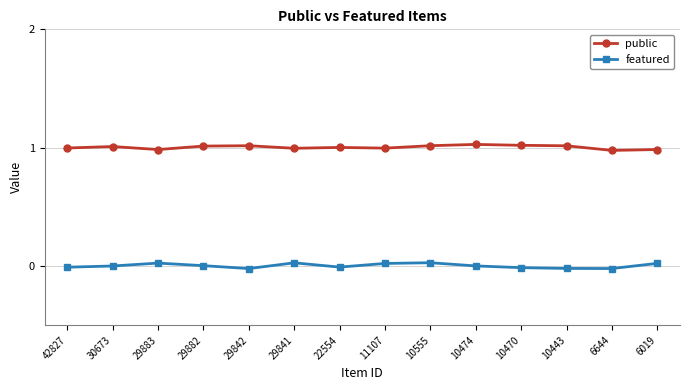

Reading left to right, list all the values displayed in this chart.

public: 42827=1.0	30673=1.0	29883=1.0	29882=1.0	29842=1.0	29841=1.0	22554=1.0	11107=1.0	10555=1.0	10474=1.0	10470=1.0	10443=1.0	6644=1.0	6019=1.0
featured: 42827=-0.0	30673=0.0	29883=0.0	29882=0.0	29842=-0.0	29841=0.0	22554=-0.0	11107=0.0	10555=0.0	10474=0.0	10470=-0.0	10443=-0.0	6644=-0.0	6019=0.0